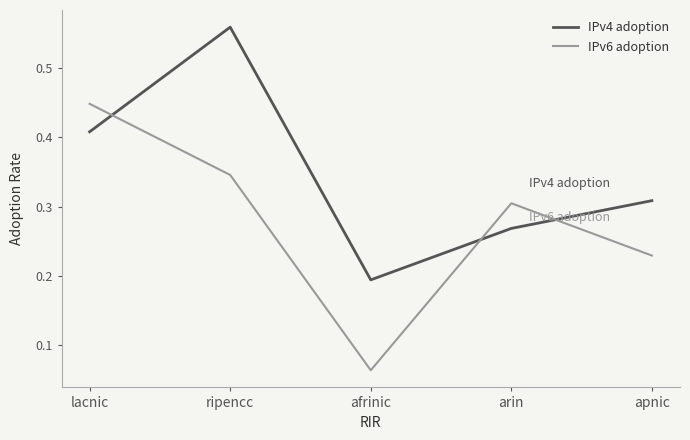

What position from the right is apnic?

1